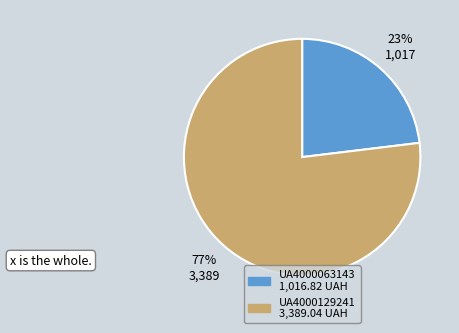

Which has a higher value, UA4000129241 or UA4000063143?

UA4000129241